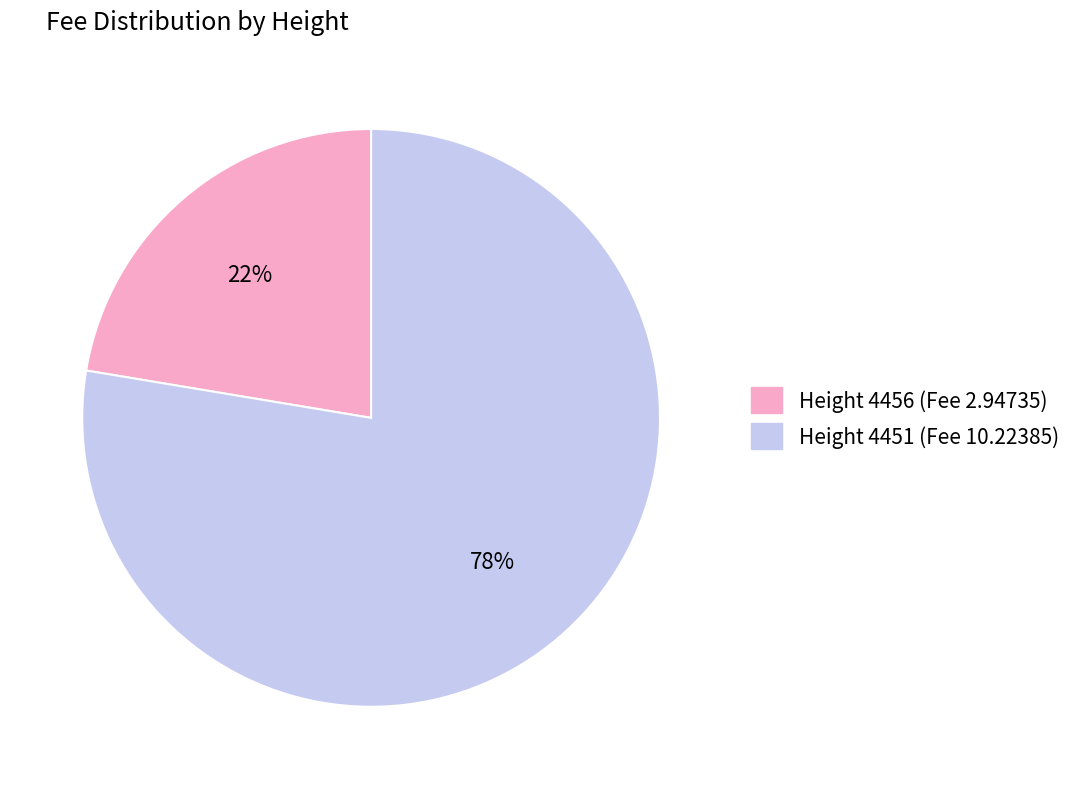

Combined, do Height 4456 (Fee 2.94735) and Height 4451 (Fee 10.22385) account for over 50%?

Yes